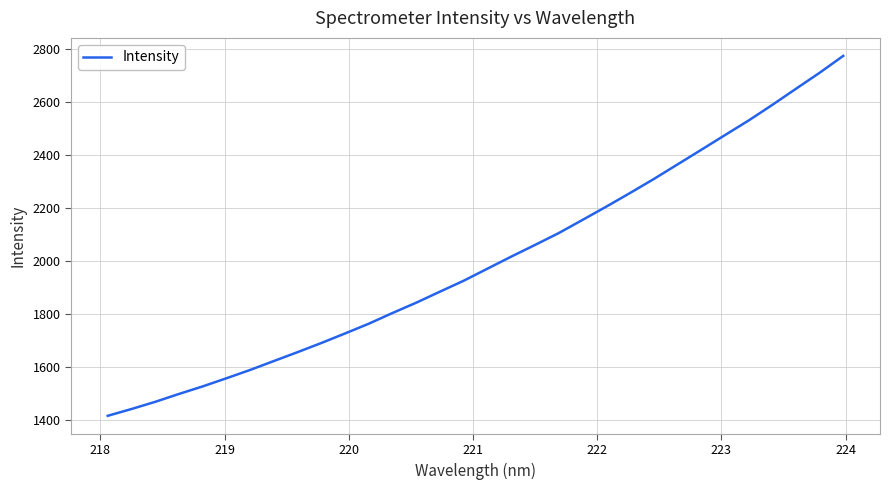

What is the maximum value shown in the chart?

2775.0